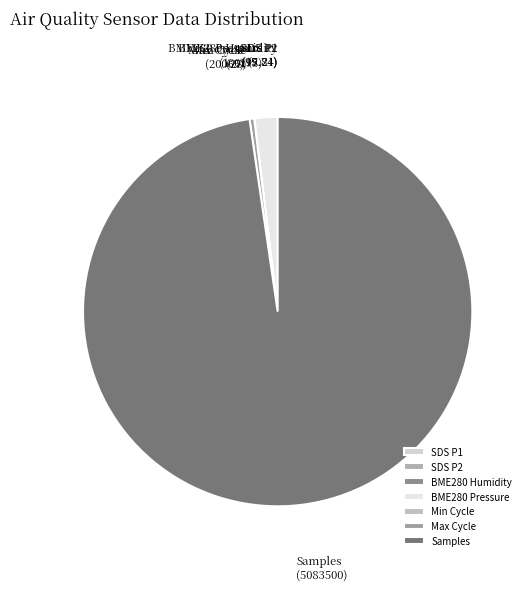

True or false: Samples accounts for 90% of the total.

False